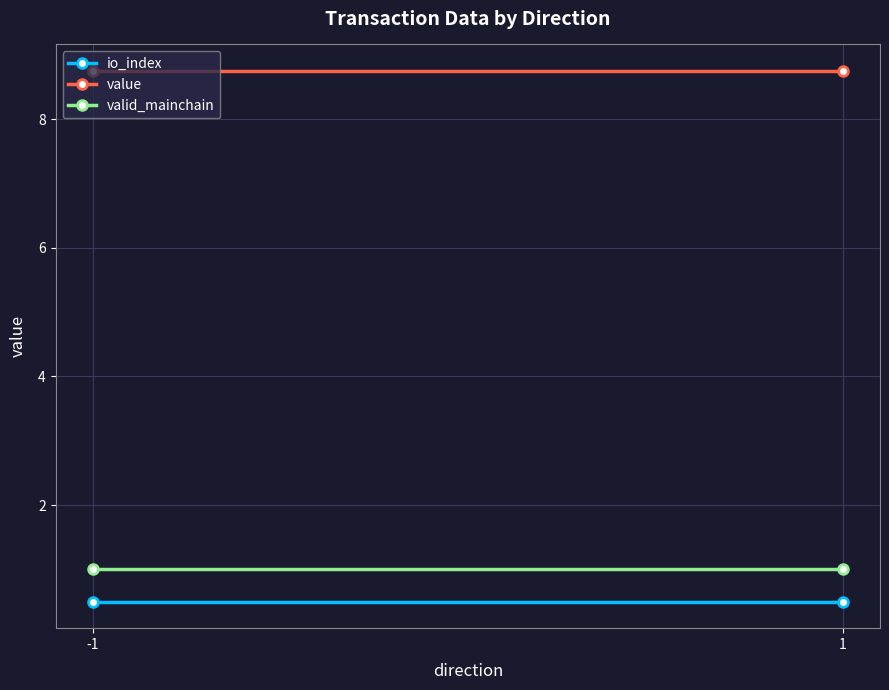

Which label corresponds to the largest value in the chart?

-1